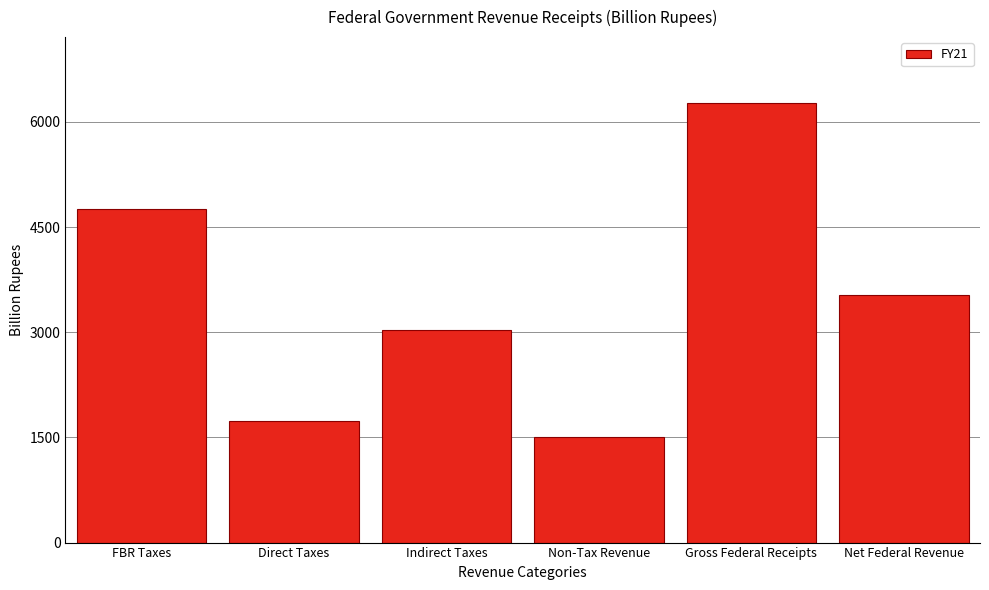

Reading left to right, extract all data points from this chart.

FBR Taxes=4764.3	Direct Taxes=1731.9	Indirect Taxes=3032.4	Non-Tax Revenue=1505.4	Gross Federal Receipts=6269.7	Net Federal Revenue=3527.8